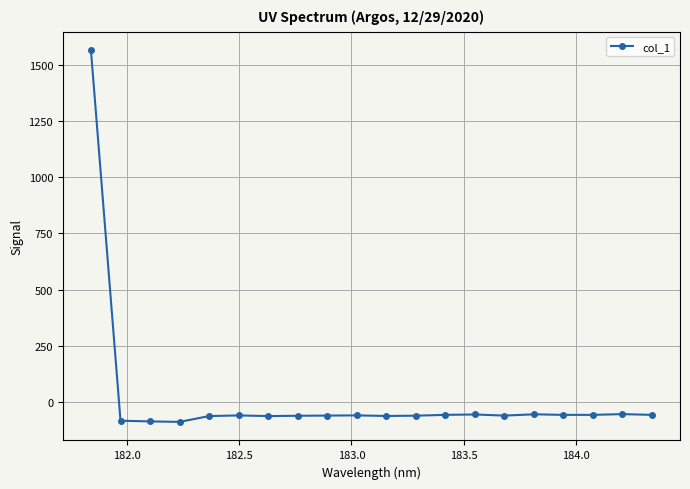

What is the difference between the maximum and minimum values?

1652.7